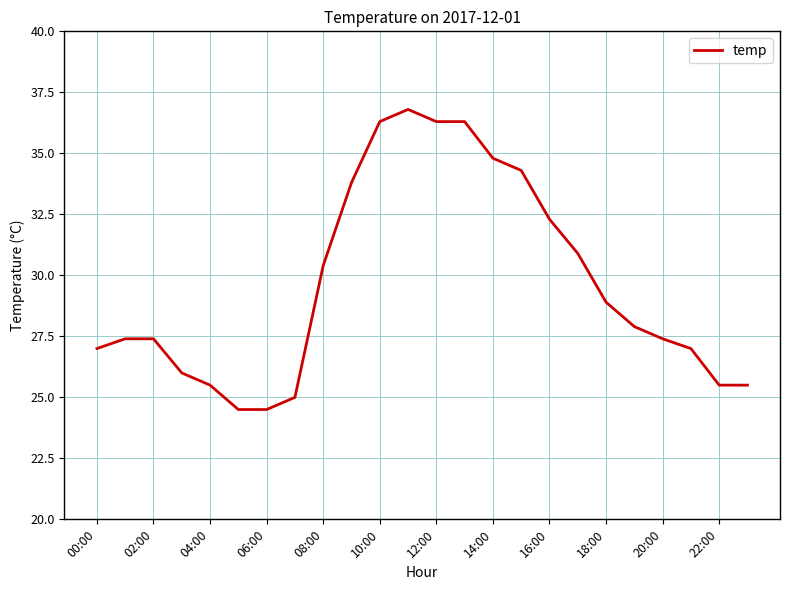

What is the minimum value shown in the chart?

24.5